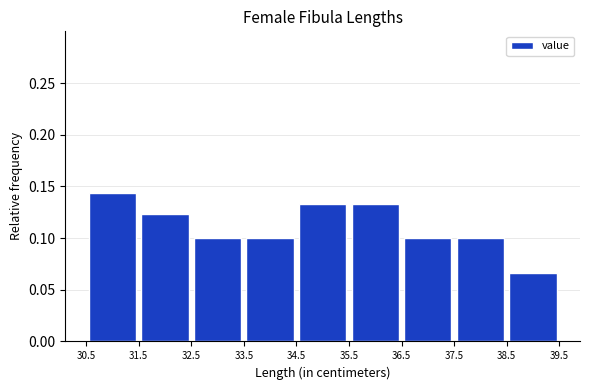

How tall is the bar that spans 32.5 to 33.5 on the x-axis? The values are not printed on the chart, so give them approximately, as read against the axis.

0.100